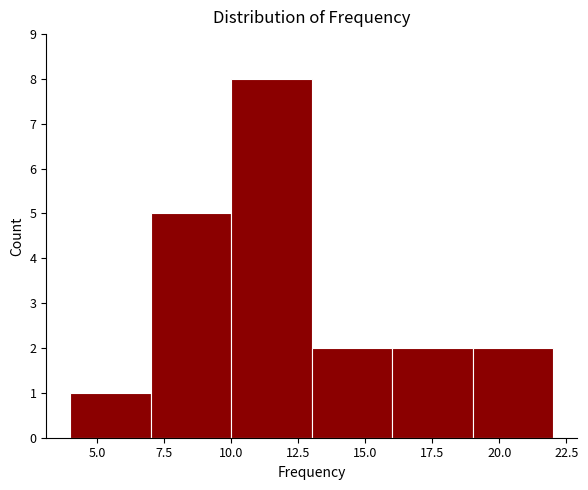

What is the height of the bar covering 19 to 22 on the x-axis? The values are not printed on the chart, so give them approximately, as read against the axis.

2